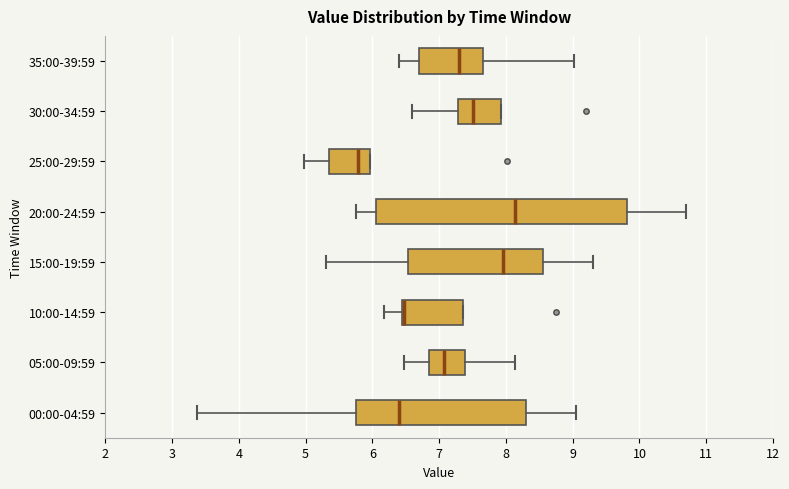

Where is the right edge of the box for 10:00-14:59 on the x-axis? The values are not printed on the chart, so give them approximately, as read against the axis.

7.4